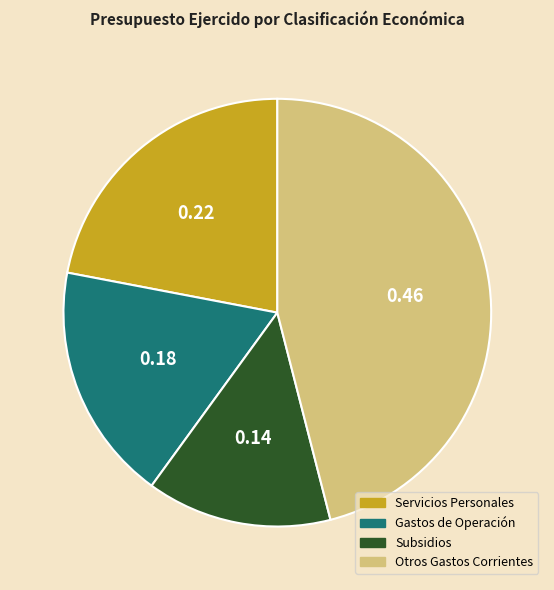

Which has a higher value, Gastos de Operación or Subsidios?

Gastos de Operación